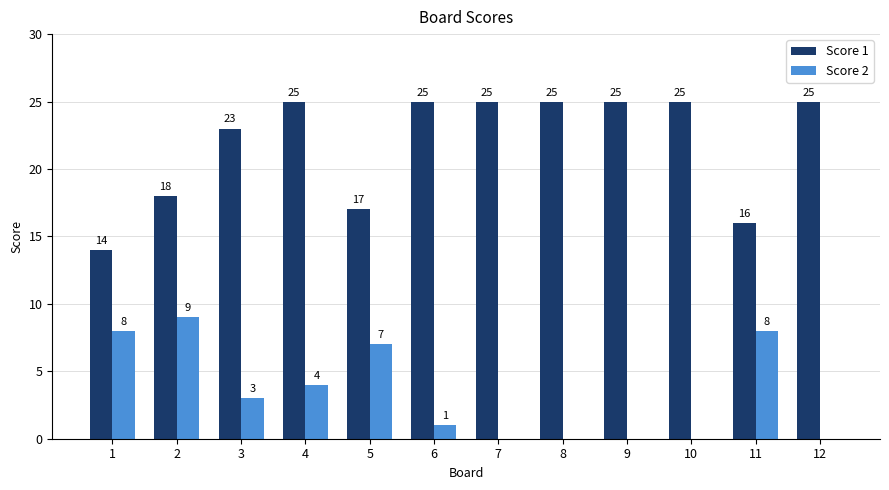

What value does the Score 1 series have at 11, to the nearest 5?

15